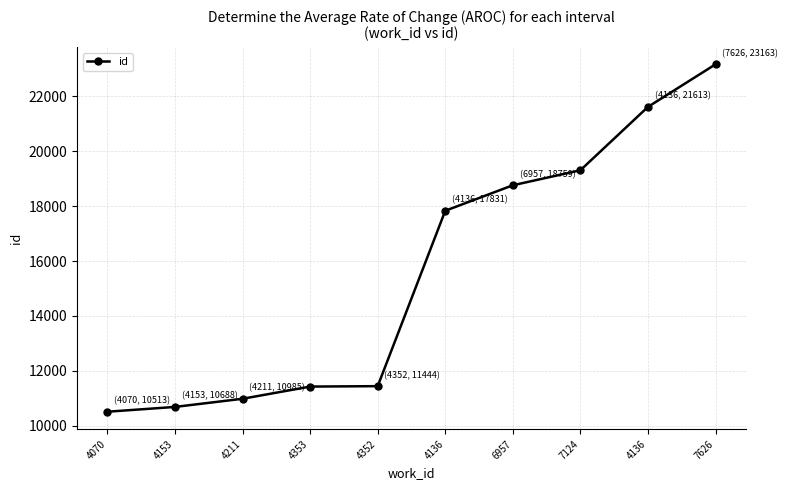

What is the change in value from 4352 to 4136?

+6387